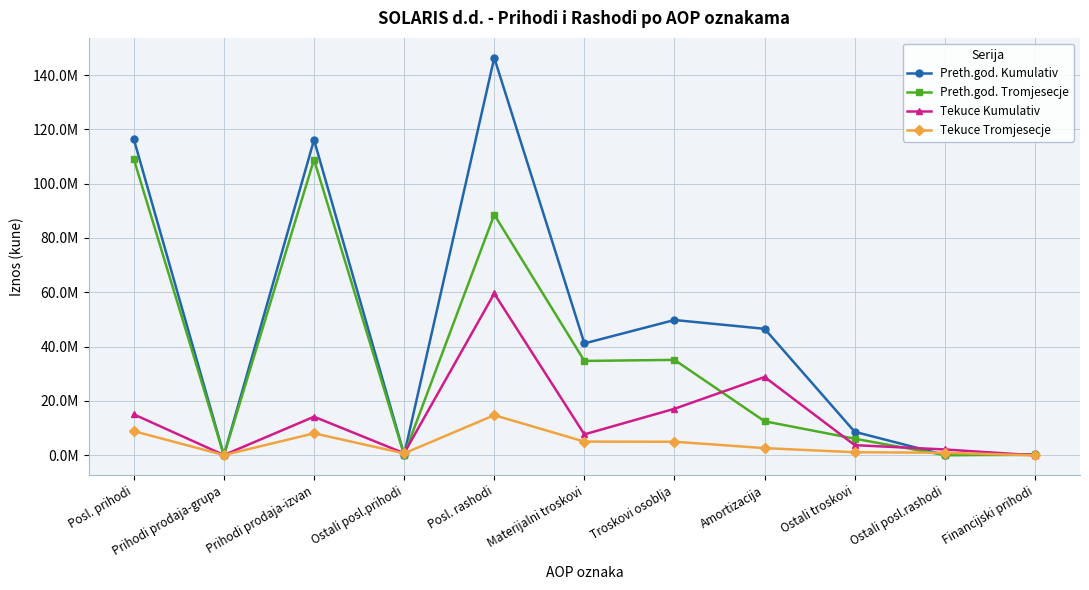

True or false: Preth.god. Tromjesecje and Tekuce Kumulativ cross at least once.

True